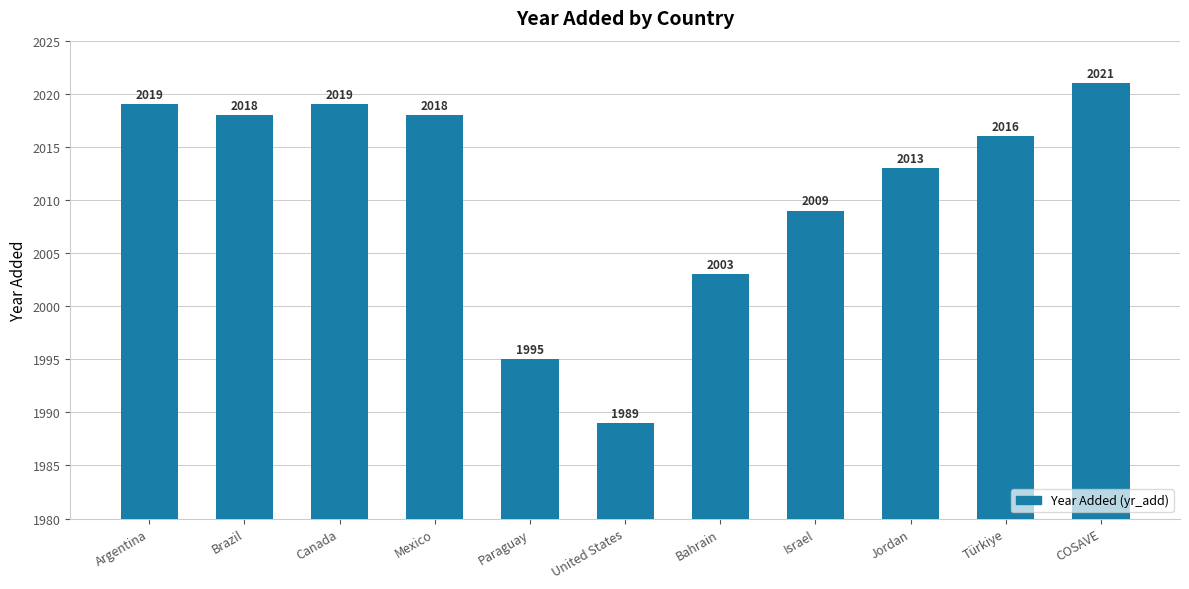

True or false: the data shows 2019 at Argentina.

True